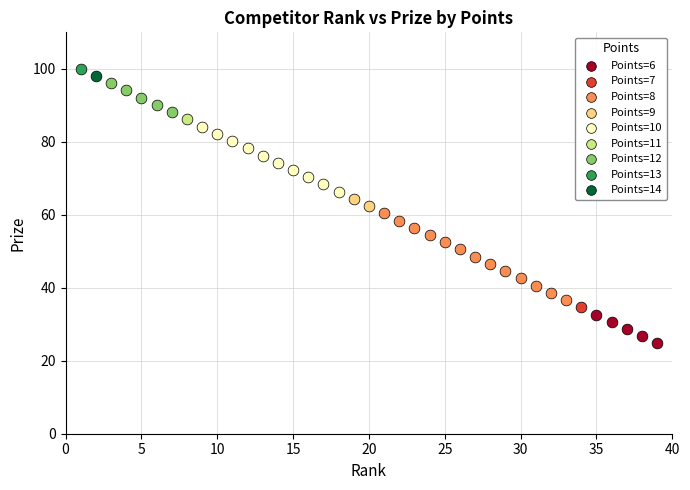

Which series contains the lowest Y value?

Points=6